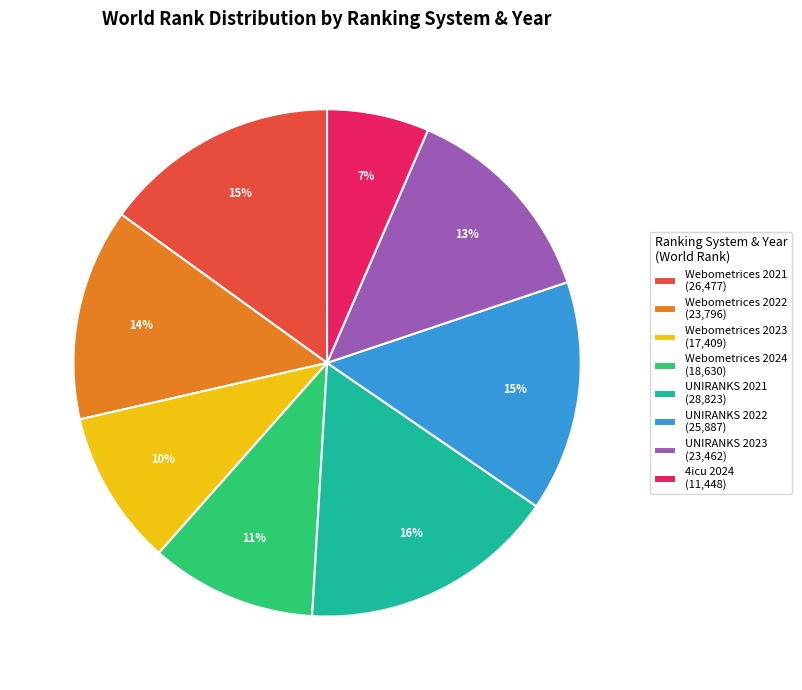

To the nearest percent, what is the difference between the Webometrices 2021 (26,477) and UNIRANKS 2021 (28,823) slice percentages?

1%